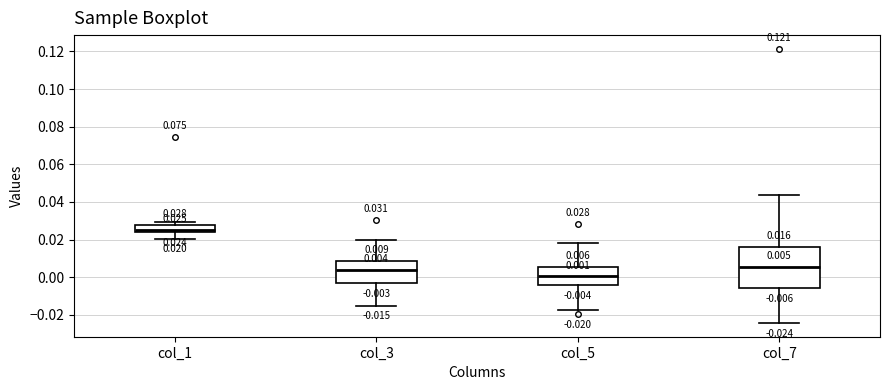

Which box is the tallest, from its lower edge to its upper edge?

col_7